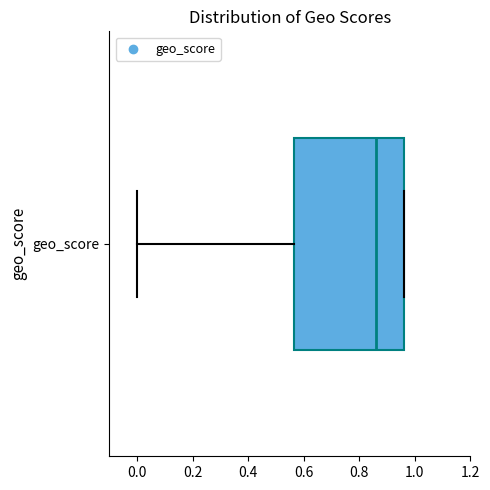

Read this box plot against the x-axis: the position of the median line, the range covered by the box, and the ends of both whiskers. The values are not printed on the chart, so give them approximately, as read against the axis.

median 0.86, box 0.56 to 0.96, whiskers 0.00 to 0.96